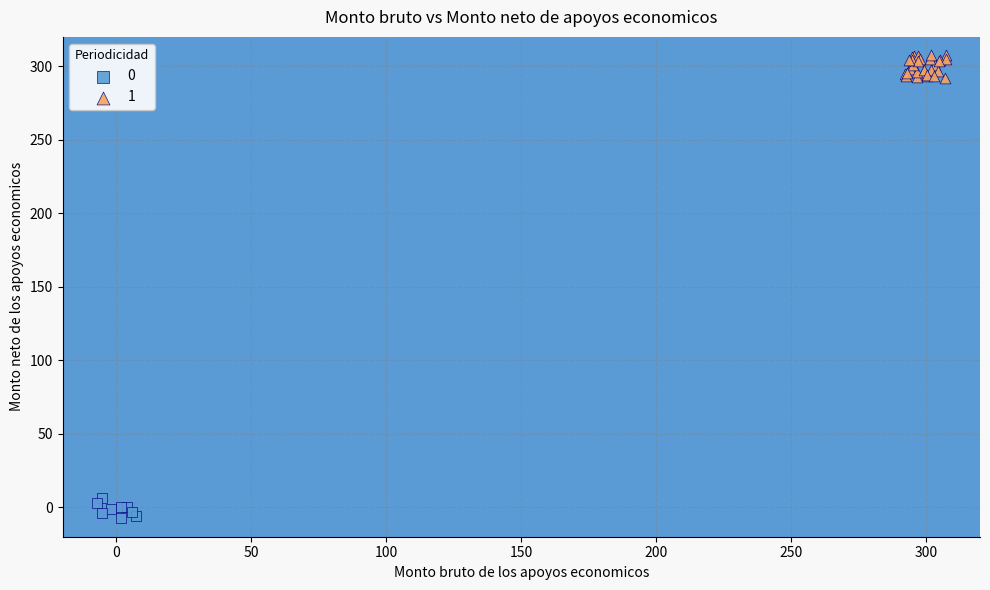

What are all the series names shown in the legend?

0, 1